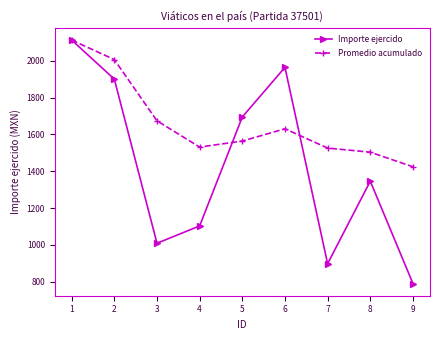

After their last crossing, which series has the higher values: Promedio acumulado or Importe ejercido?

Promedio acumulado